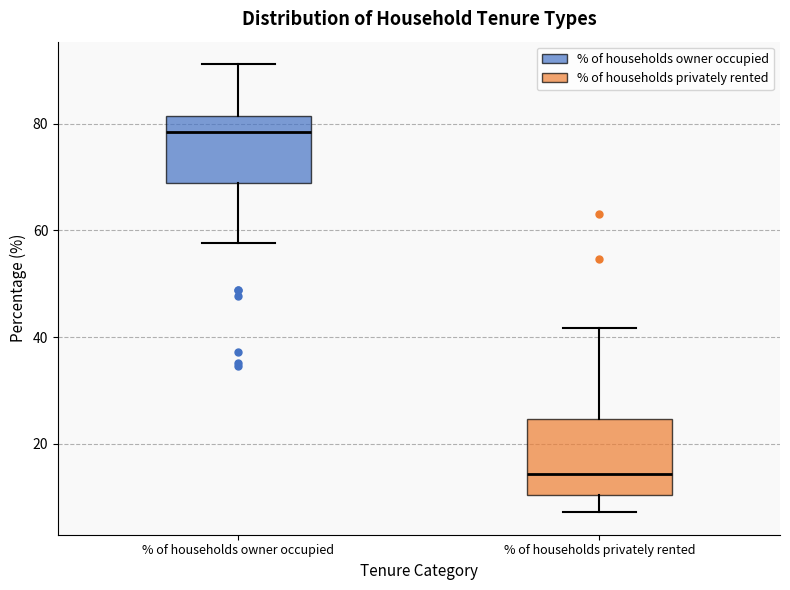

Which box's median line is the lowest?

% of households privately rented